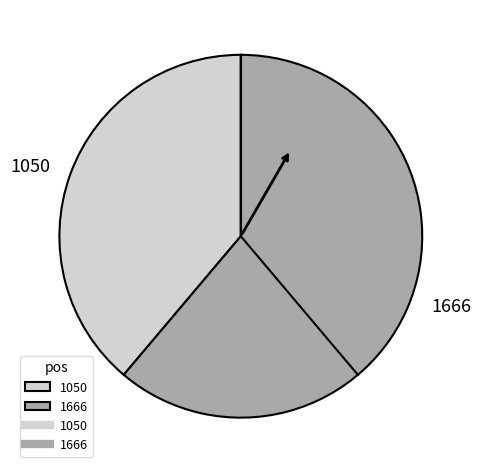

Which slice represents more than half of the pie?

1666